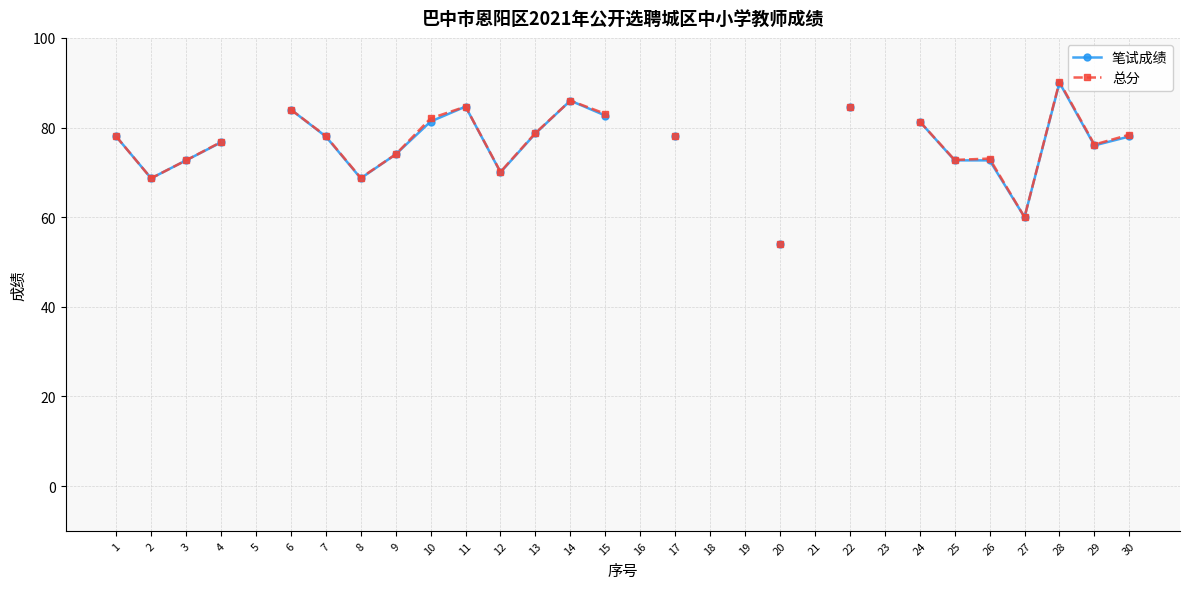

Where is 总分 nearest to the value 72?

3